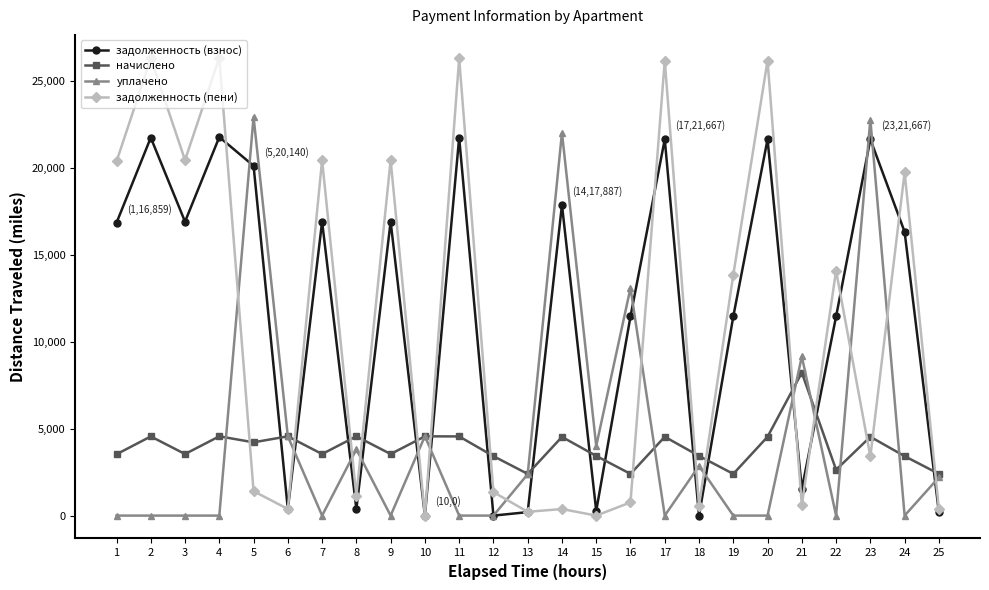

What is the value of the уплачено point at the 16th from the left?

13107.0